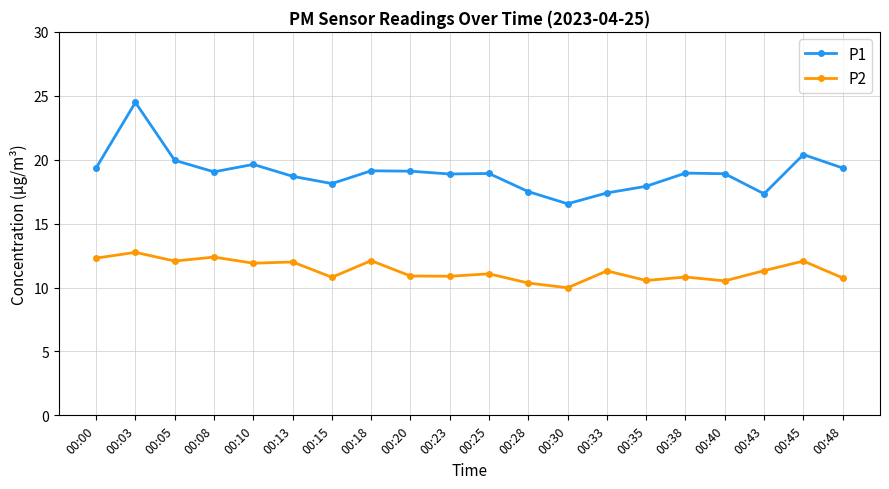

What is the sum of the P1 values at 00:38 and 00:28?

36.5